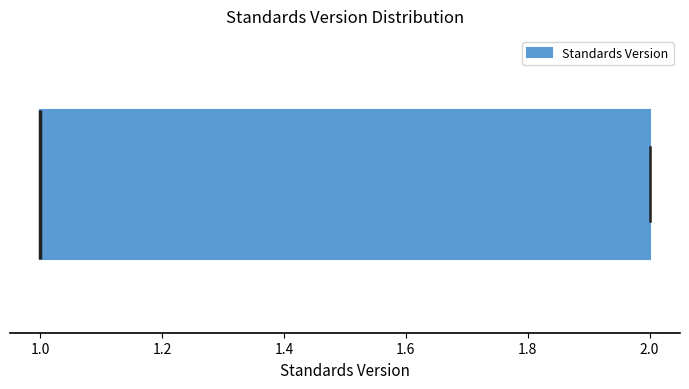

Where is the right edge of the box on the x-axis? The values are not printed on the chart, so give them approximately, as read against the axis.

2